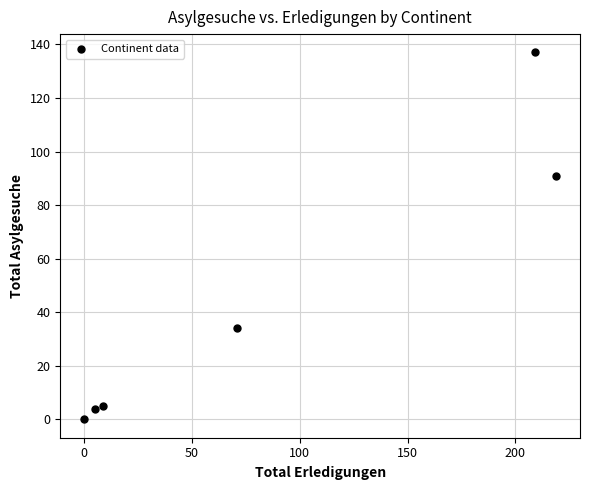

What is the average Y value?

45